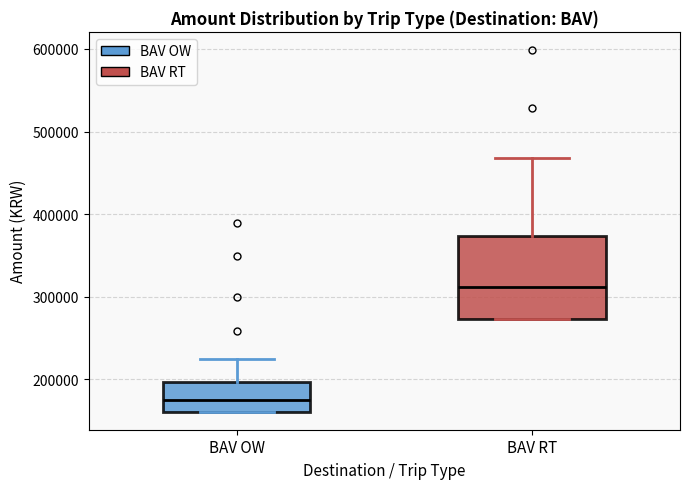

Where does the upper whisker of the box for BAV OW end on the y-axis? The values are not printed on the chart, so give them approximately, as read against the axis.

220000